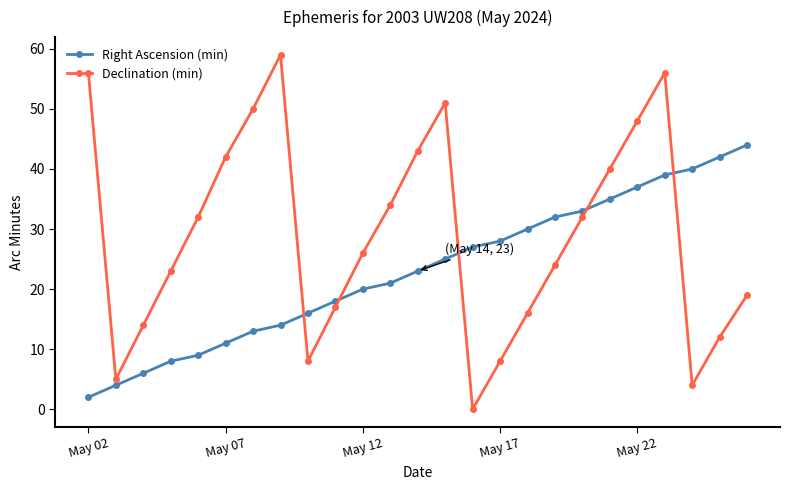

What is the average value of the Declination (min) series?

29